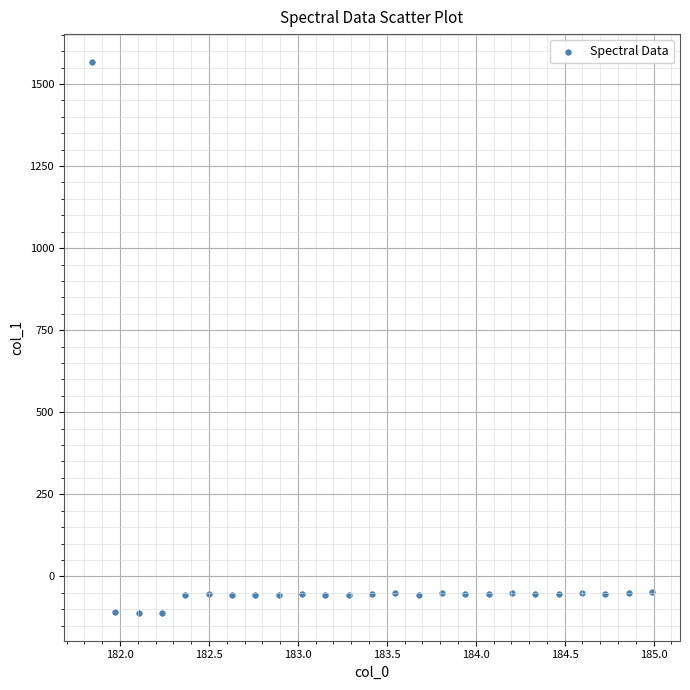

What is the range of Y values (max minus min)?

1680.3